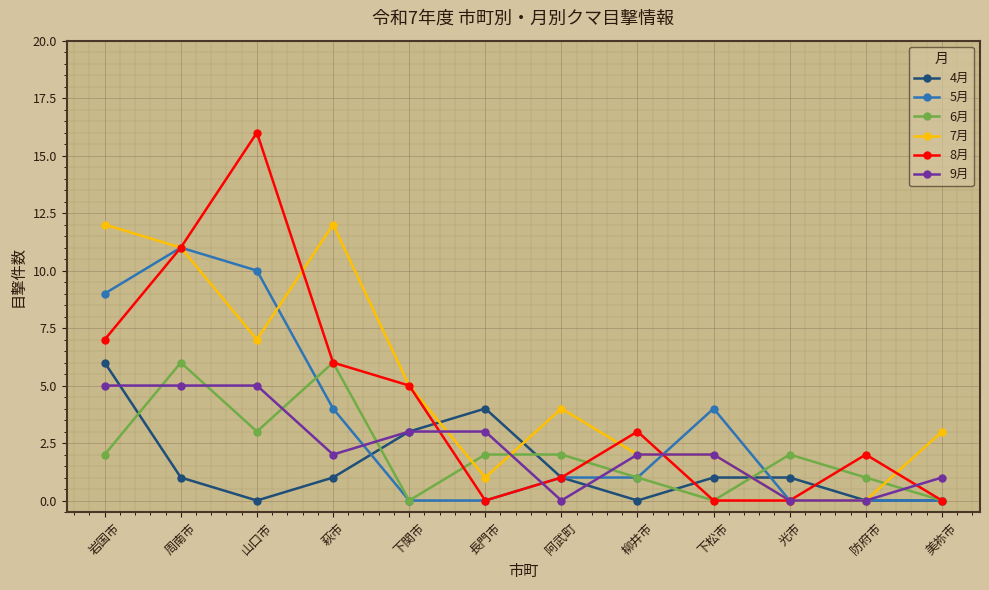

True or false: 8月 has a value of 0 at 下松市.

True